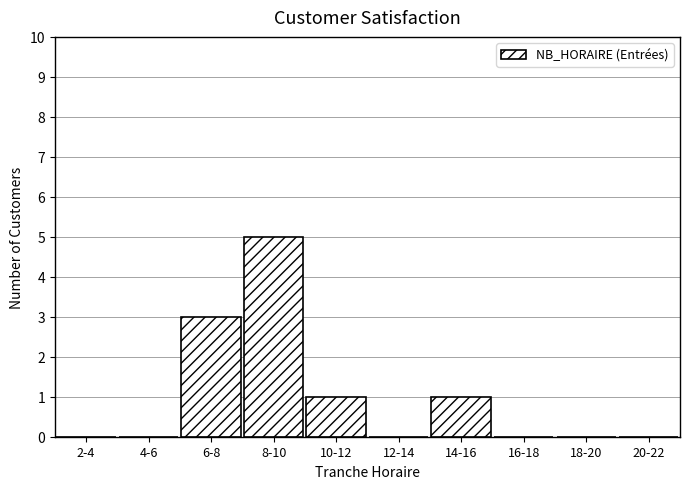

Reading right to left, extract all data points from this chart.

20-22=0	18-20=0	16-18=0	14-16=1	12-14=0	10-12=1	8-10=5	6-8=3	4-6=0	2-4=0